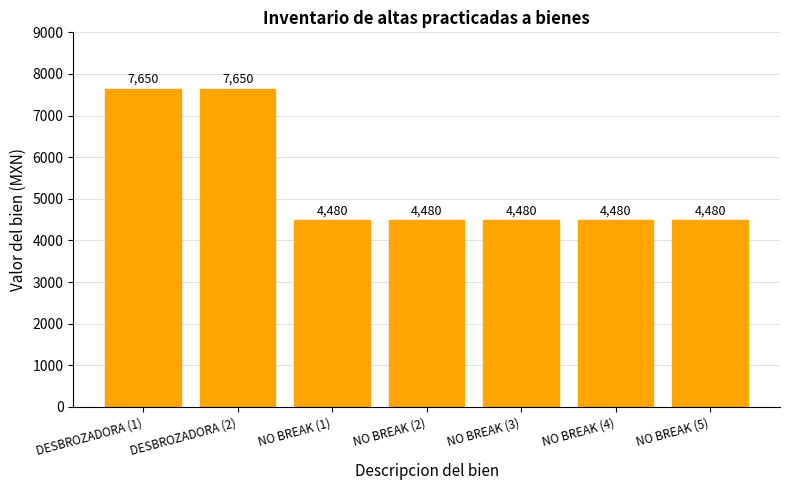

What is the minimum value shown in the chart?

4480